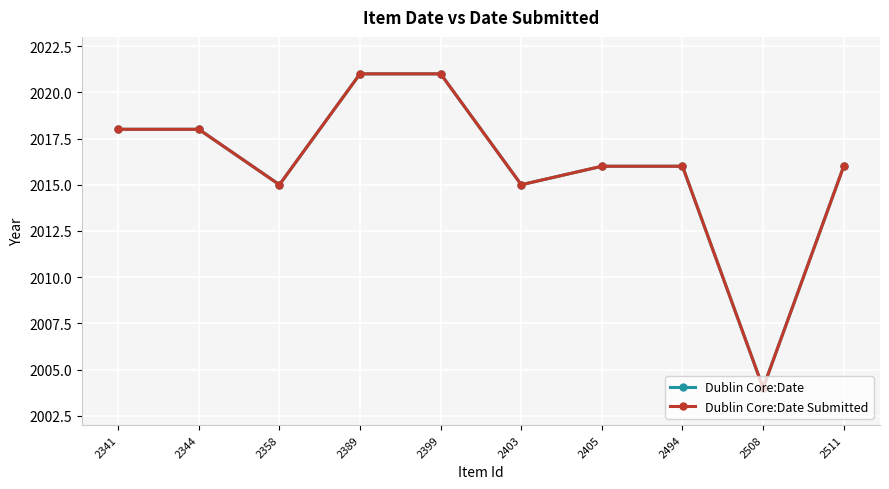

Read the Dublin Core:Date Submitted value at 2399.

2021